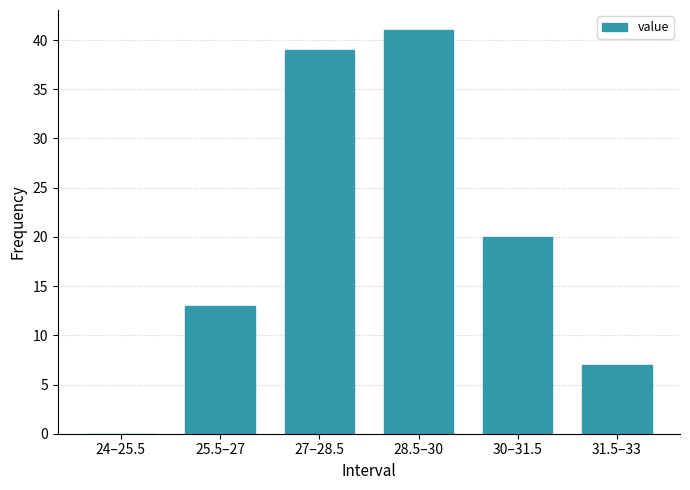

Reading left to right, what are all the values shown in this chart?

24–25.5=0	25.5–27=13	27–28.5=39	28.5–30=41	30–31.5=20	31.5–33=7